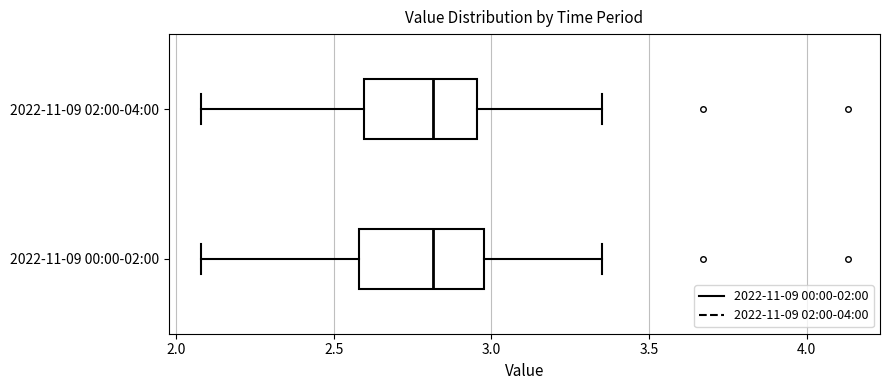

Reading bottom to top, read every box against the x-axis: the position of its median line, the range the box covers, and the ends of its whiskers. The values are not printed on the chart, so give them approximately, as read against the axis.

2022-11-09 00:00-02:00: median 2.80, box 2.60 to 3.00, whiskers 2.10 to 3.35
2022-11-09 02:00-04:00: median 2.80, box 2.60 to 2.95, whiskers 2.10 to 3.35